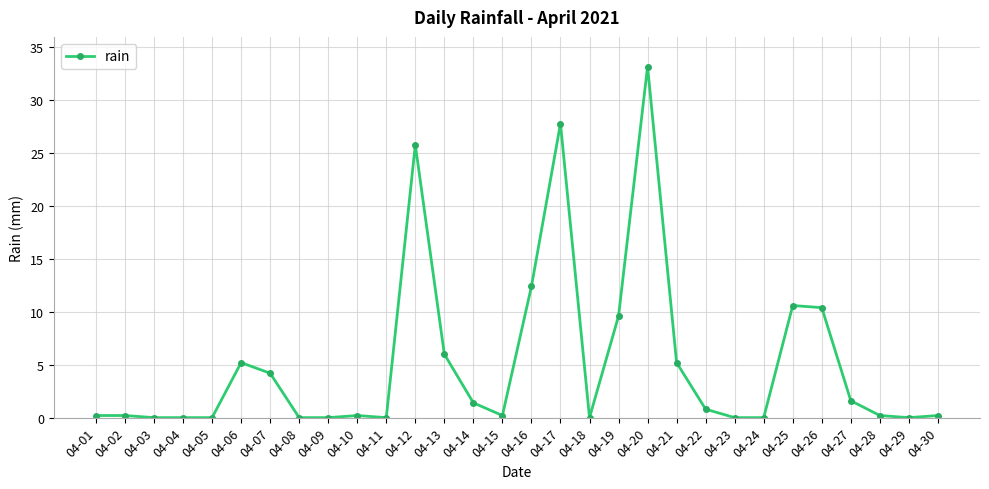

What is the sum of the values at 04-13 and 04-20?

39.2